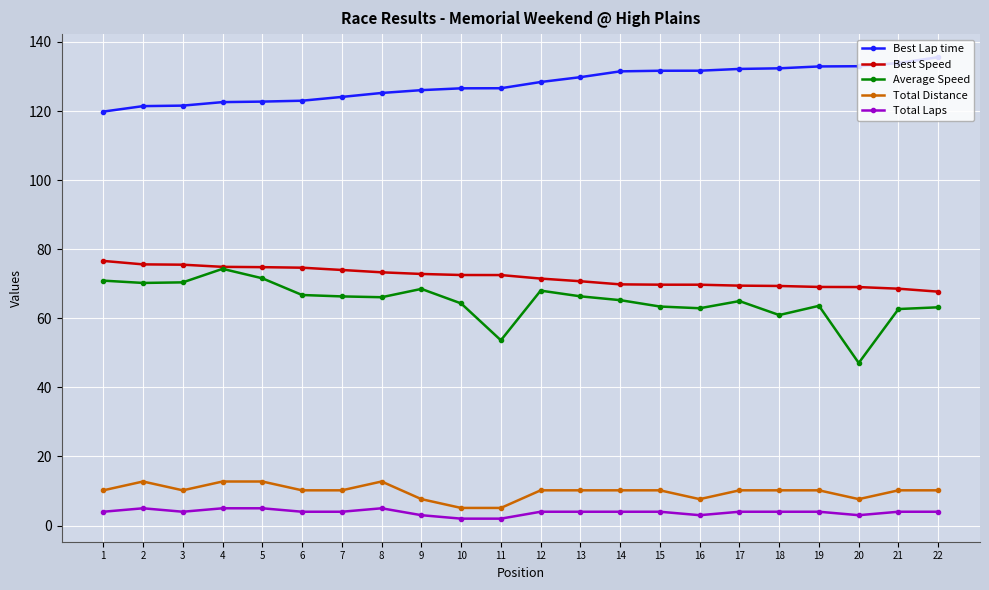

What are all the series names shown in the legend?

Best Lap time, Best Speed, Average Speed, Total Distance, Total Laps